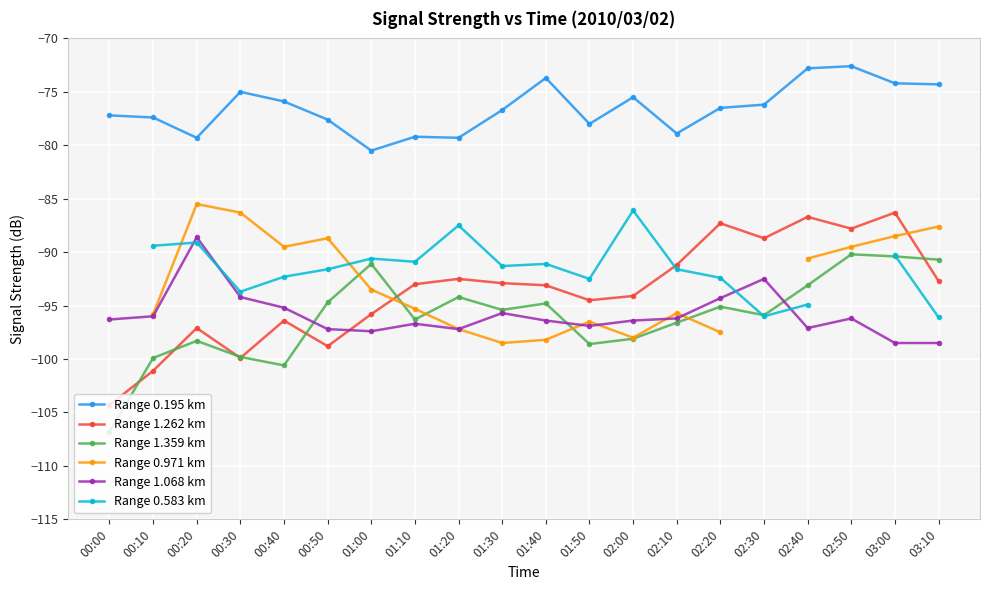

The Range 1.262 km series shows -157.7 at 00:10. True or false?

False